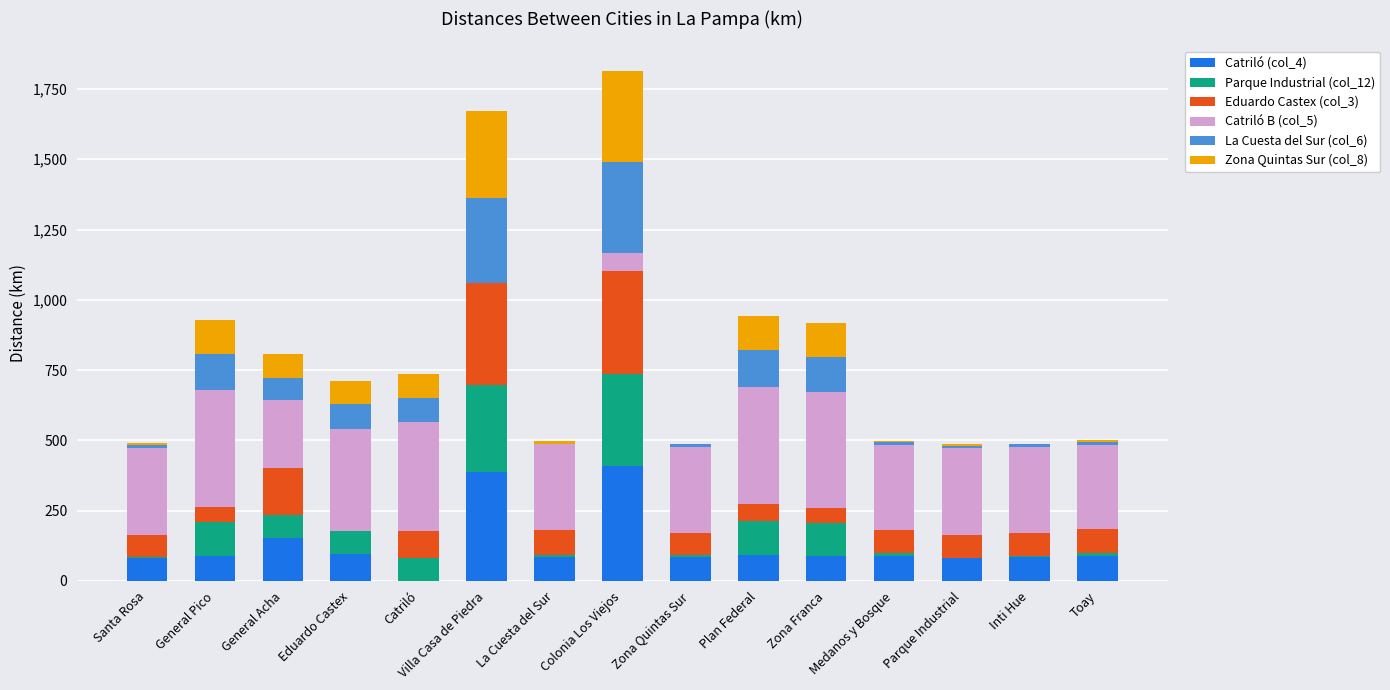

What is the total value across all series at General Acha?

809